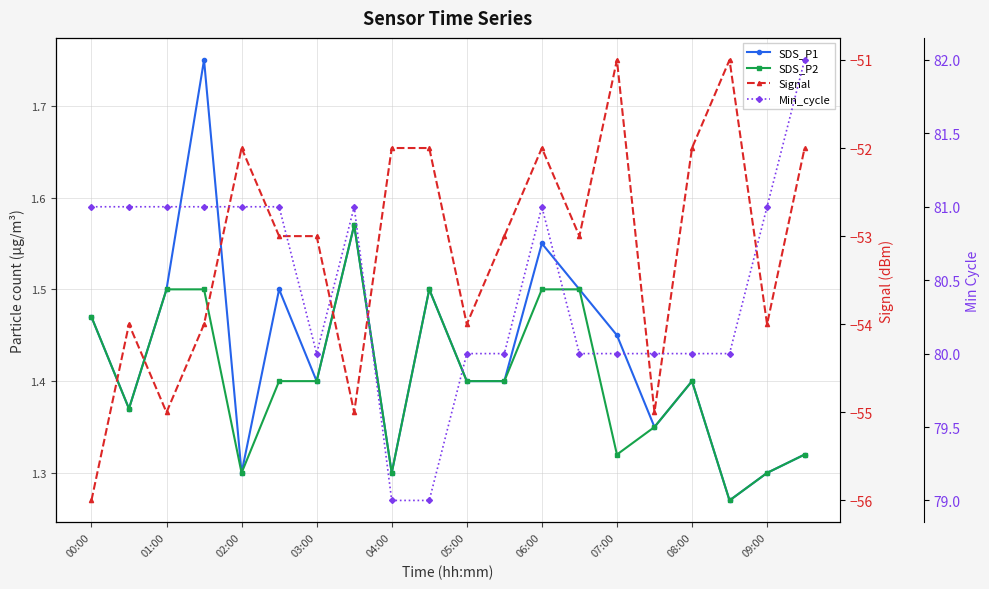

Is it true that Min_cycle equals 81.0 at 06:00?

True